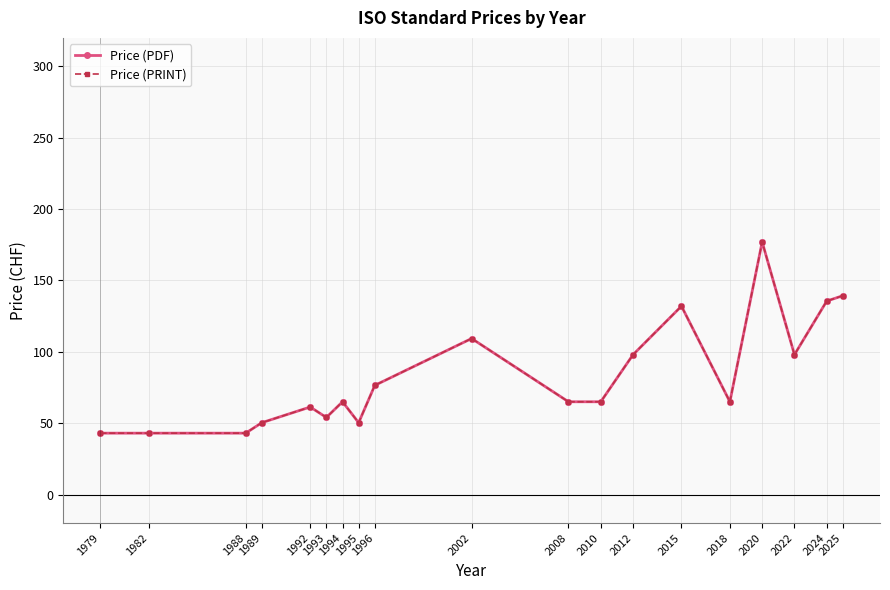

Is the value of Price (PDF) at 2020 greater than the value of Price (PRINT) at 1993?

Yes